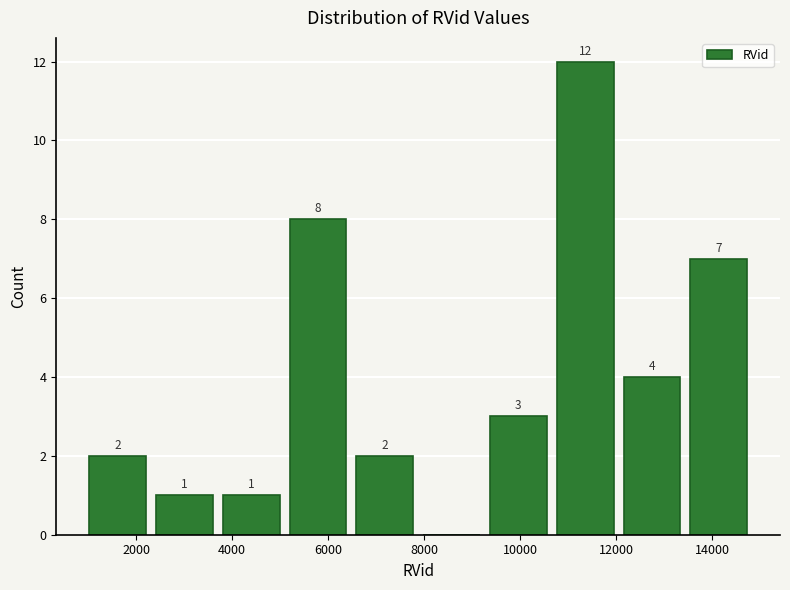

Which range on the x-axis has the tallest bar?

10600 to 12000